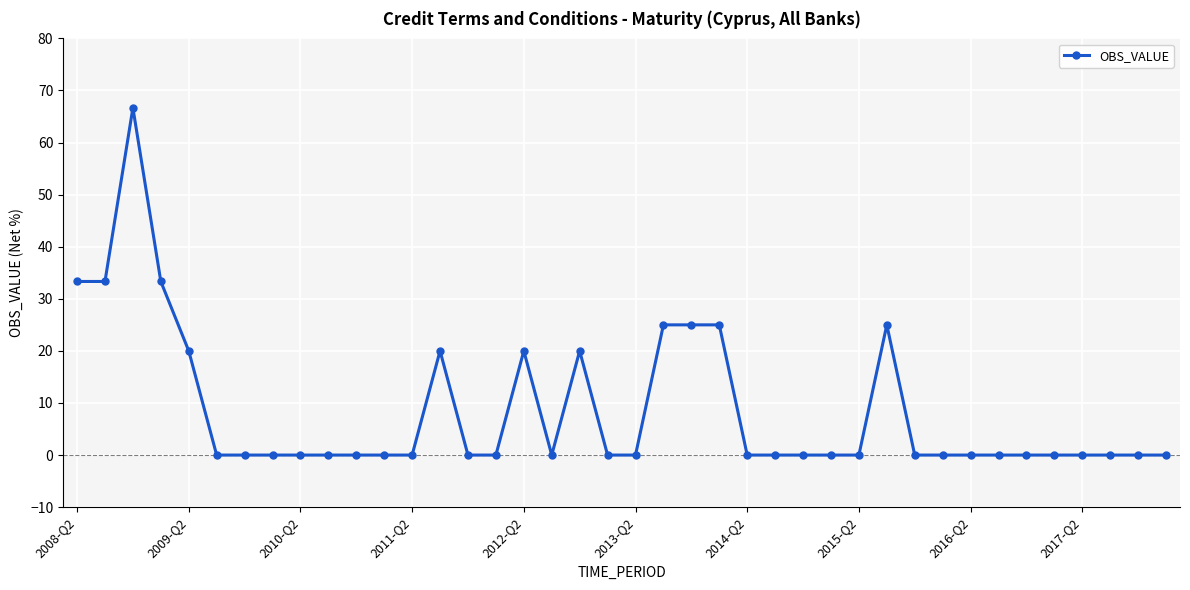

What is the difference between the second highest and second lowest values?

33.3